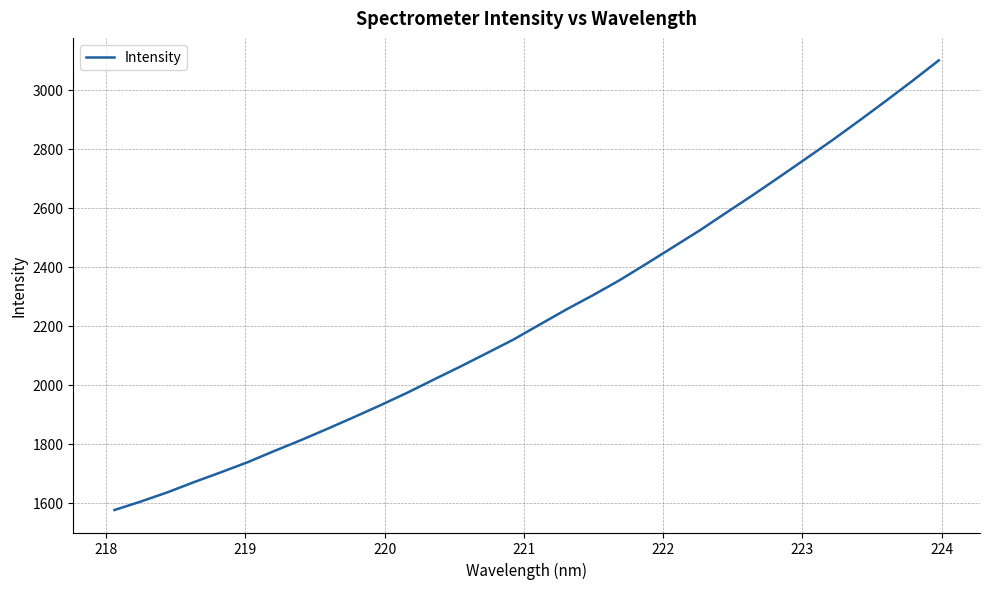

What is the sum of all values?

71523.3